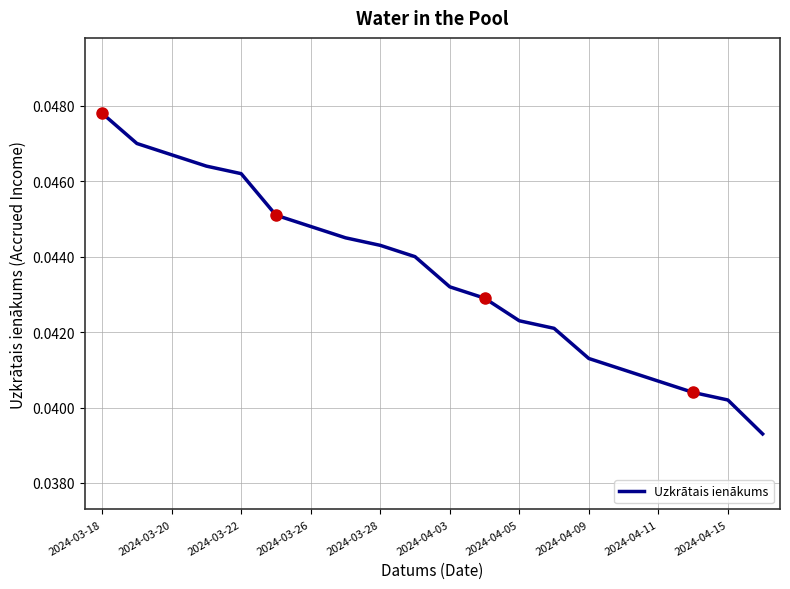

How many lines are shown in the chart?

1